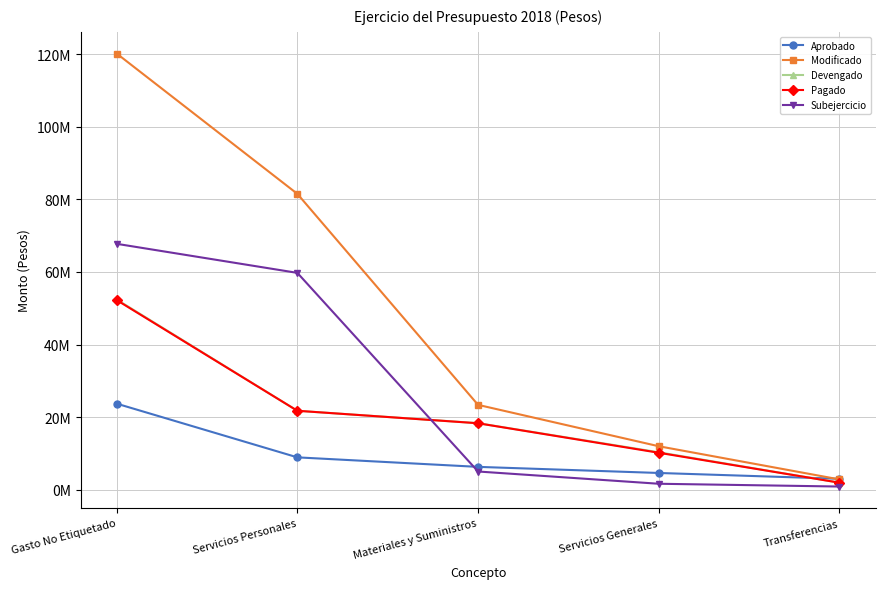

What is the spread (max minus min) of values at Servicios Personales?

72591130